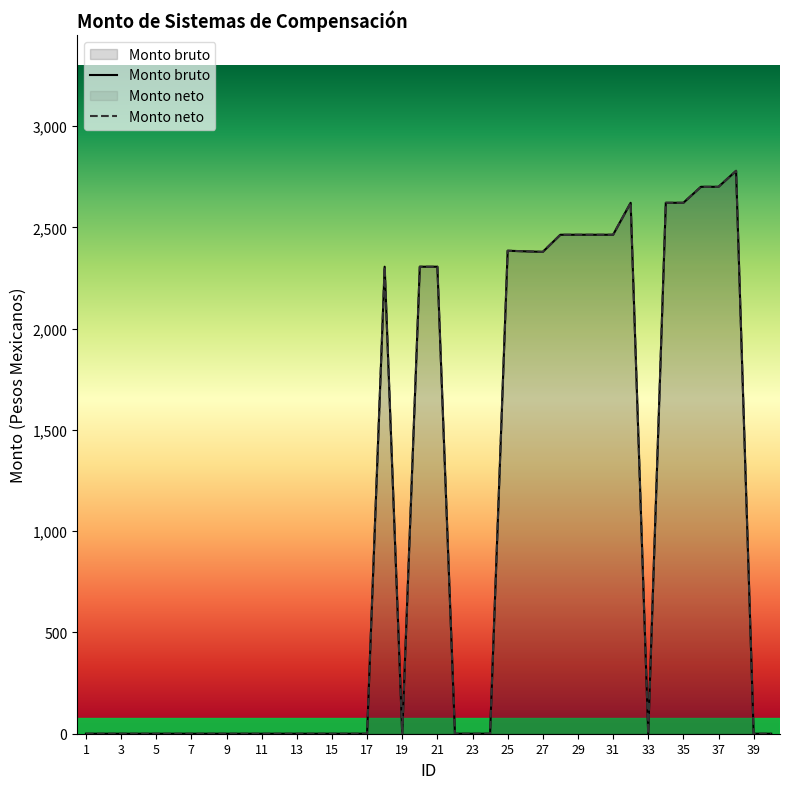

Which has a higher value, 21 or 39?

21